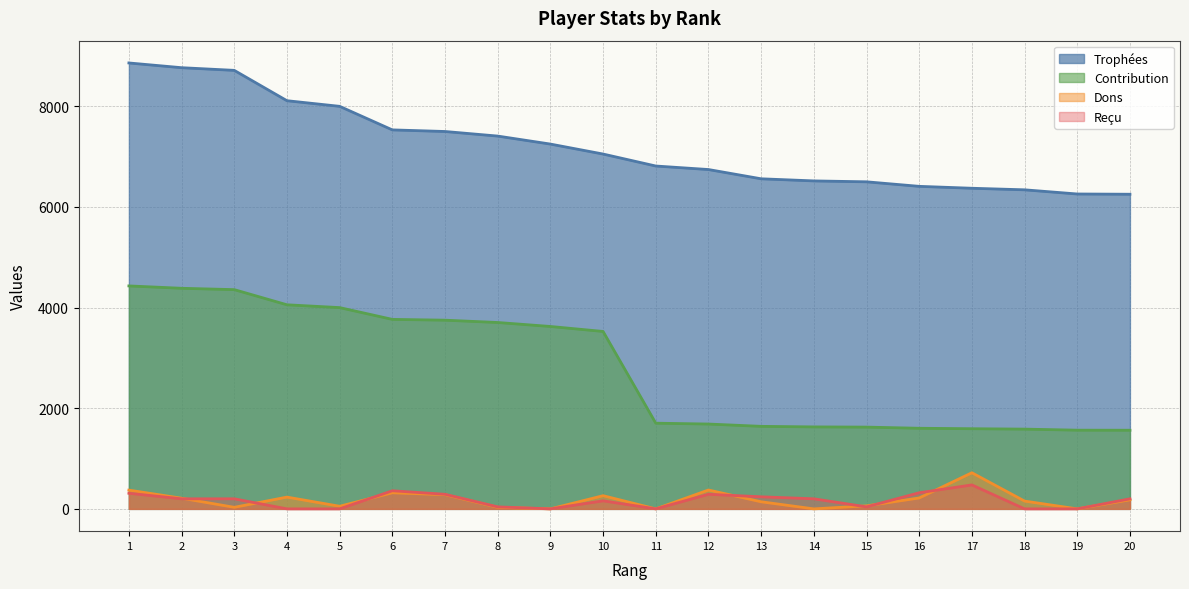

What is the value of the Reçu point at the 6th from the left?

360